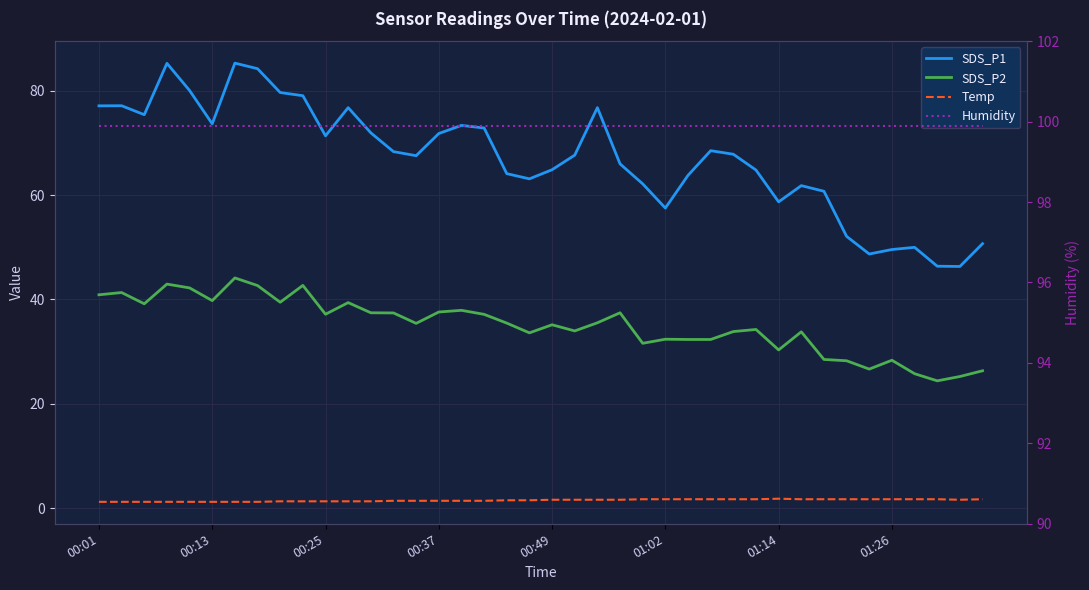

How many series are shown in this chart?

4